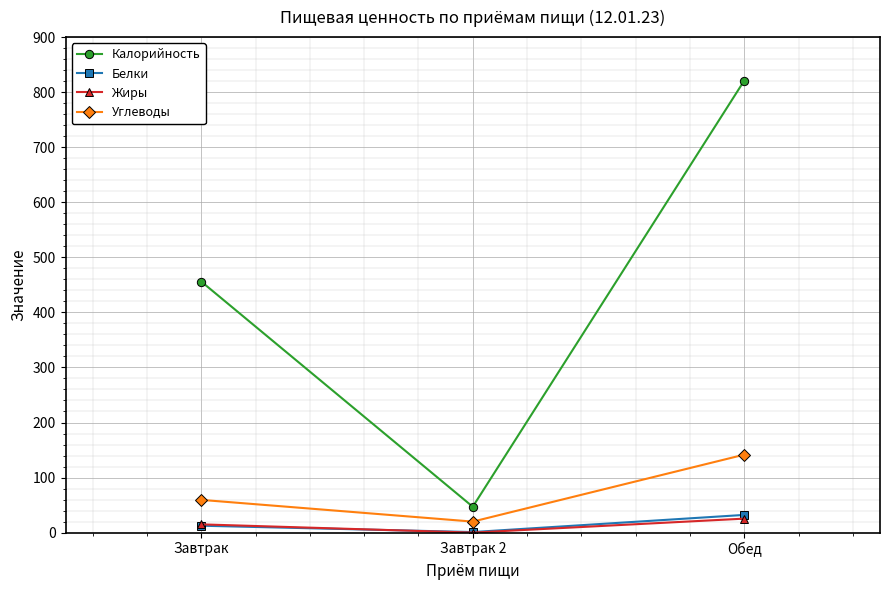

Which series has the largest total across all categories?

Калорийность